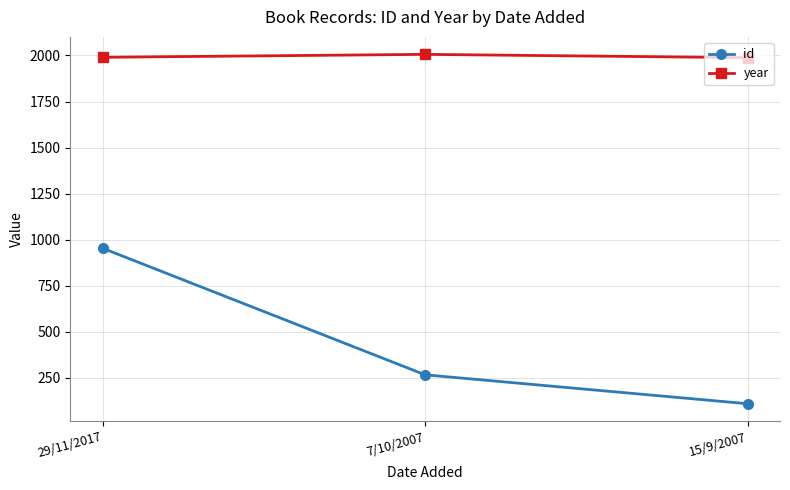

What is the minimum value for id?

110